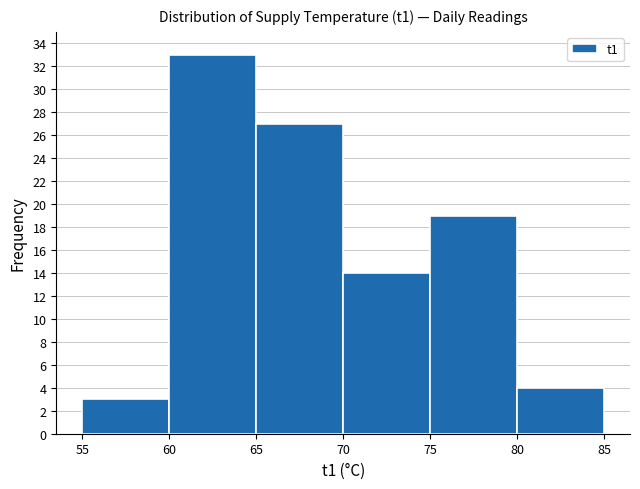

Which range on the x-axis has the tallest bar?

60 to 65